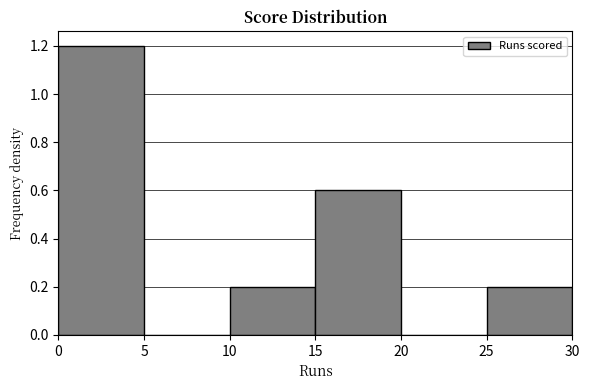

Reading left to right, list every bar in this chart as the range it spans on the x-axis followed by its height. The values are not printed on the chart, so give them approximately, as read against the axis.

0 to 5: 1.2
5 to 10: 0
10 to 15: 0.2
15 to 20: 0.6
20 to 25: 0
25 to 30: 0.2